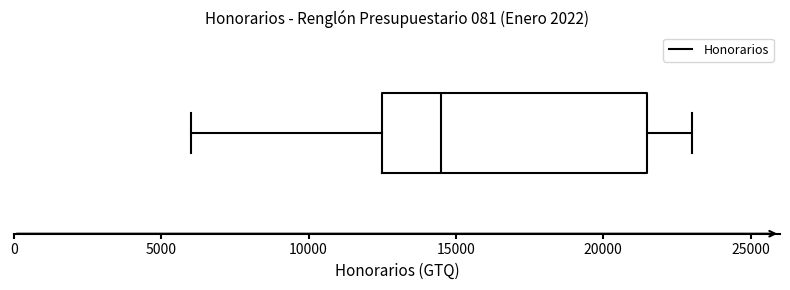

Where does the left whisker of the box end on the x-axis? The values are not printed on the chart, so give them approximately, as read against the axis.

6000